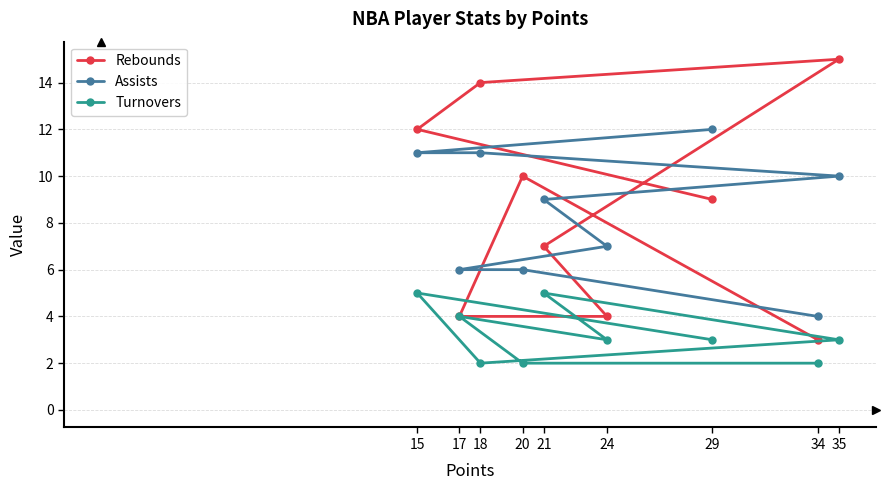

At which label is Assists closest to 8?

24